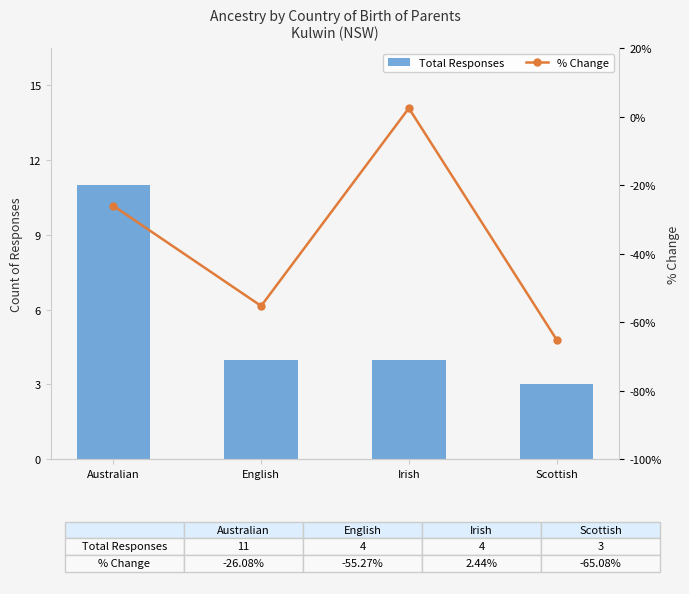

How many series are shown in this chart?

2